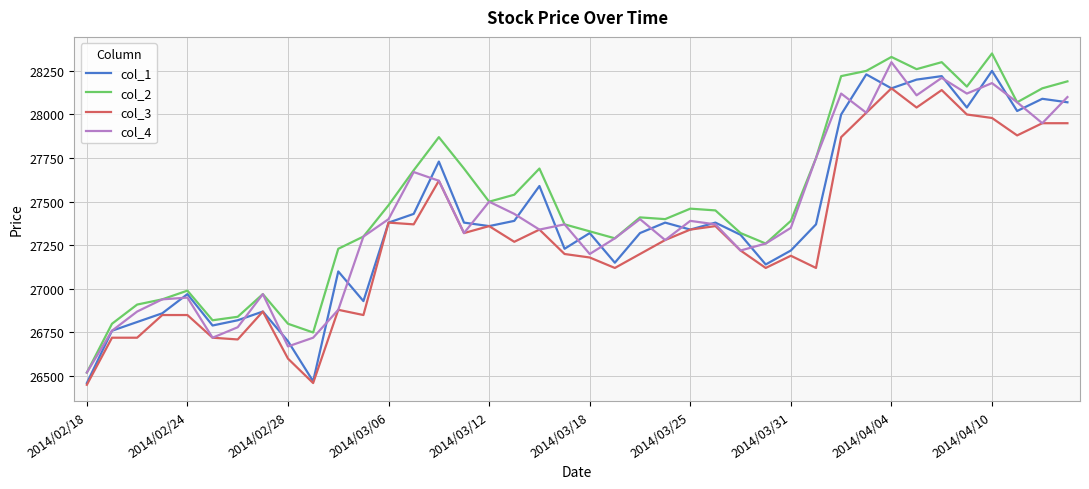

What is the difference between the second highest and second lowest values in the col_3 series?

1680